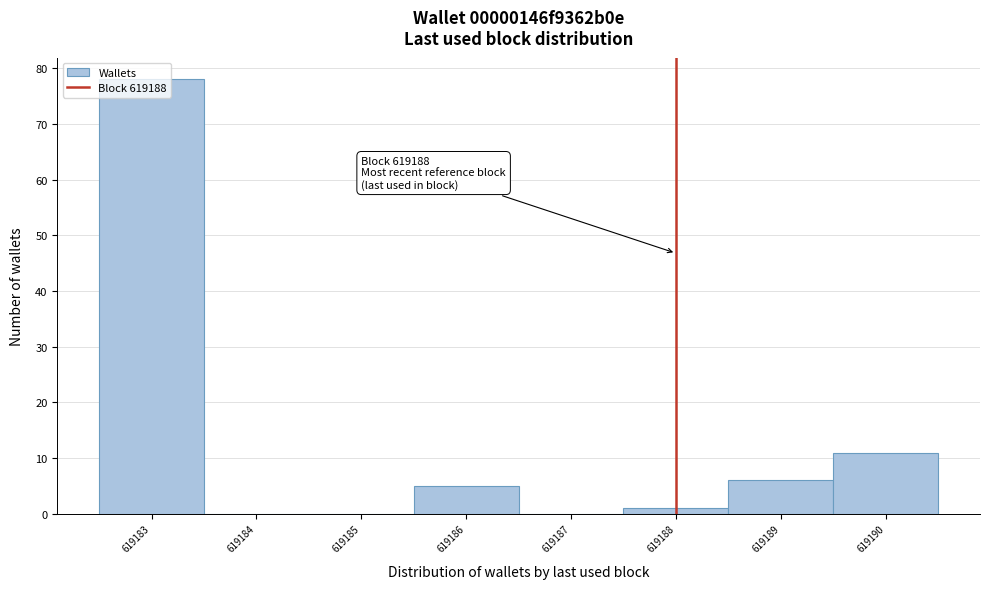

Over which range of the x-axis is the bar tallest?

619182.5 to 619183.5